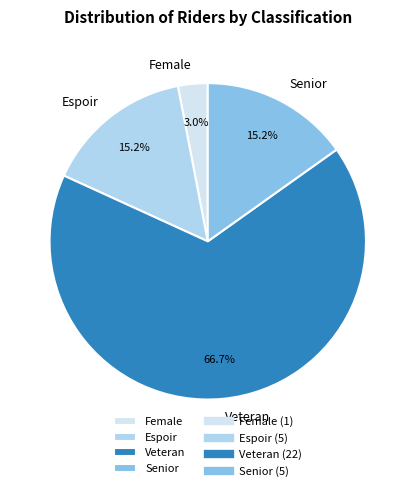

What percentage is the Female slice, to the nearest percent?

3%